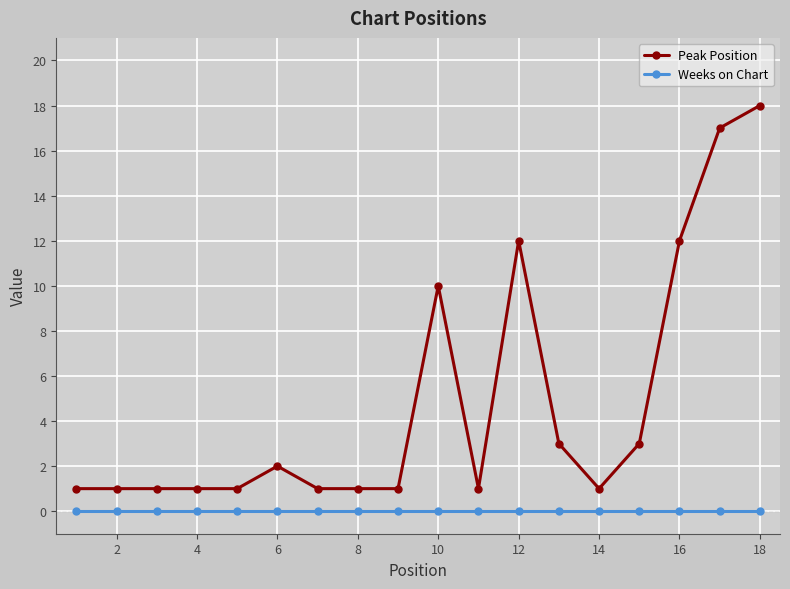

List the series in order of their overall mean, lowest first.

Weeks on Chart, Peak Position